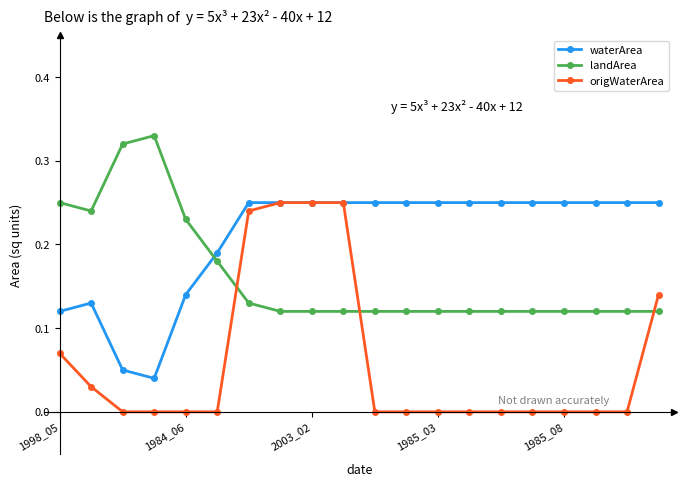

Which series has the widest spread of values?

origWaterArea